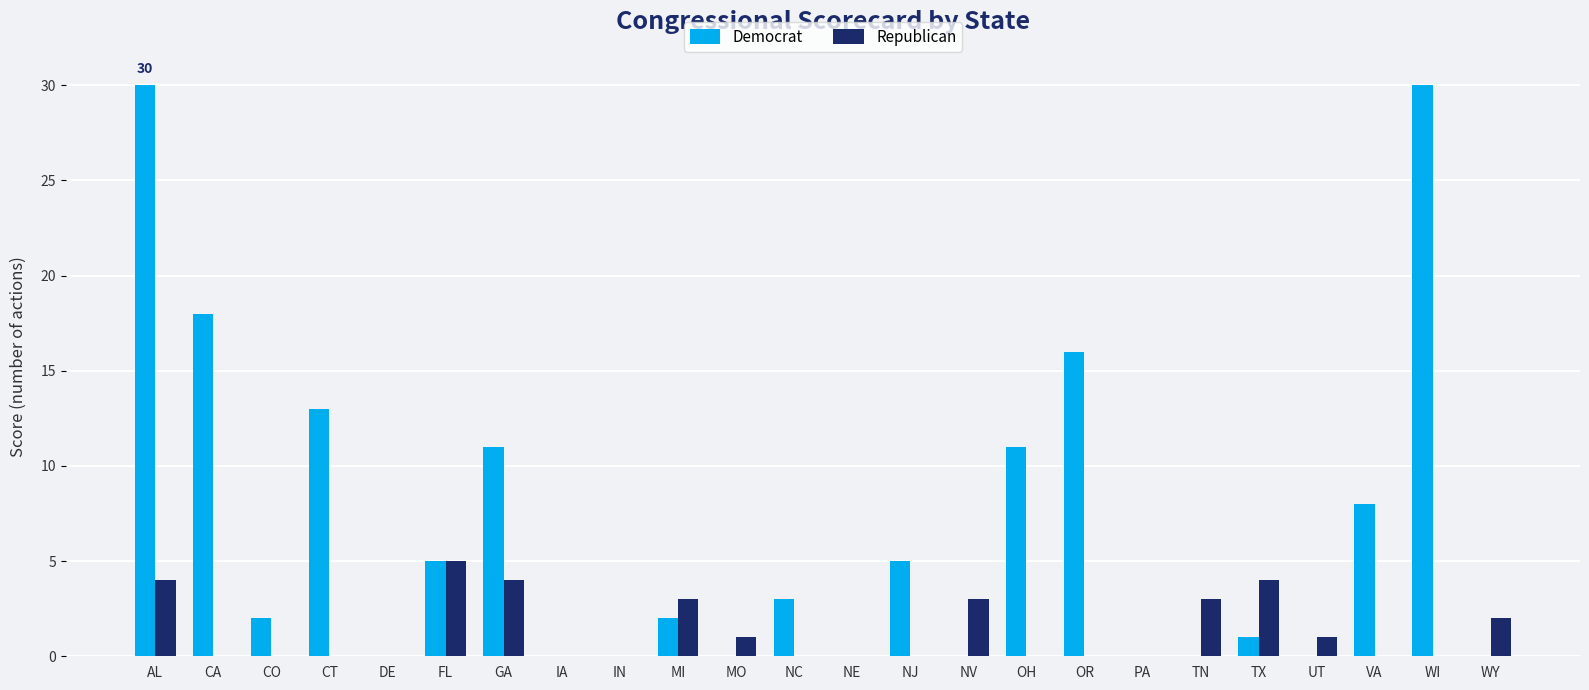

The value of Republican at PA is -3. True or false?

False